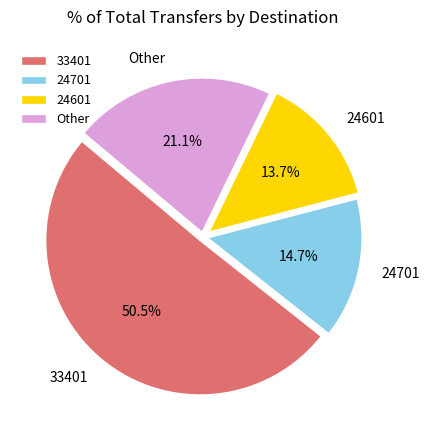

Is there any slice that represents more than half of the pie?

Yes